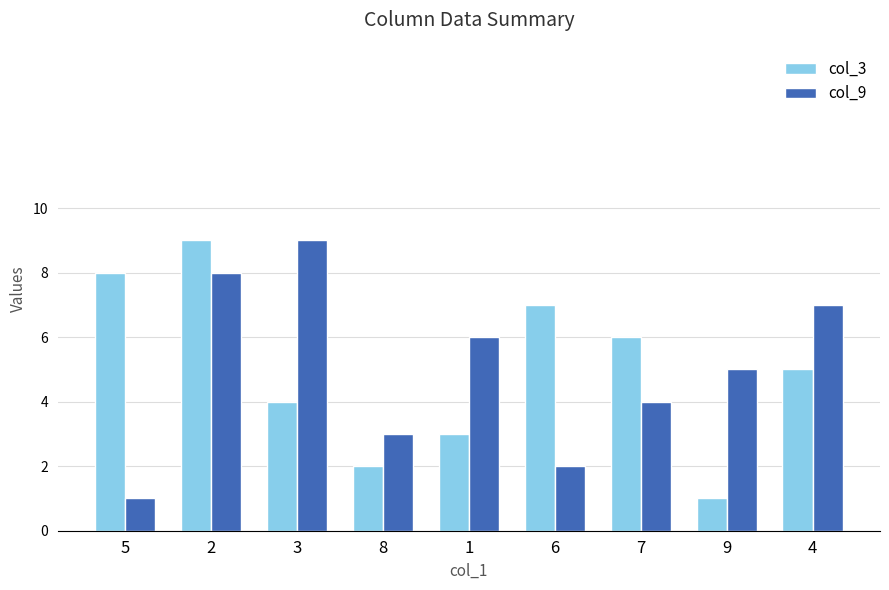

What is the minimum value for col_3?

1